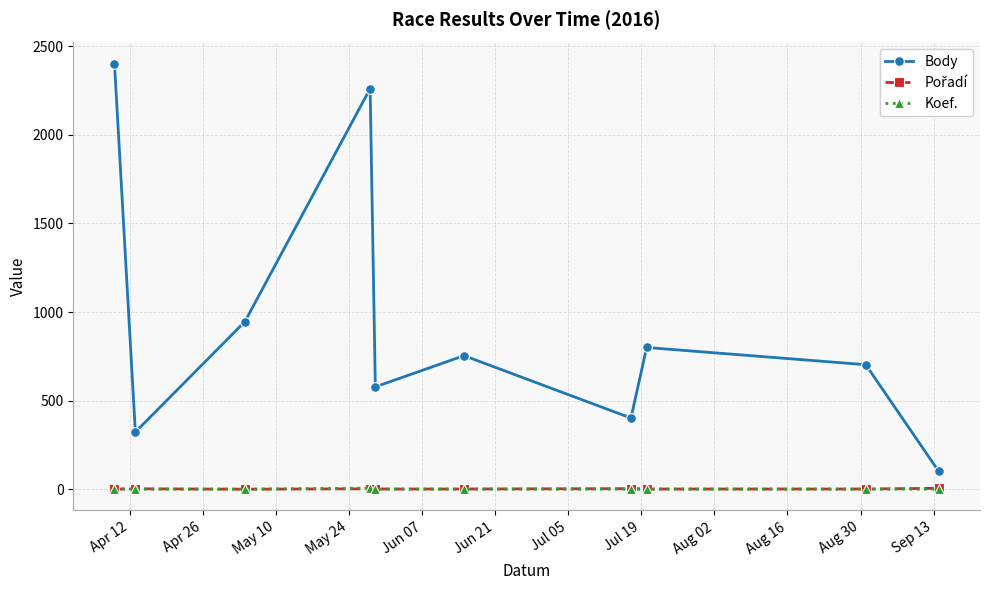

How many interior local peaks does the Body series have?

3